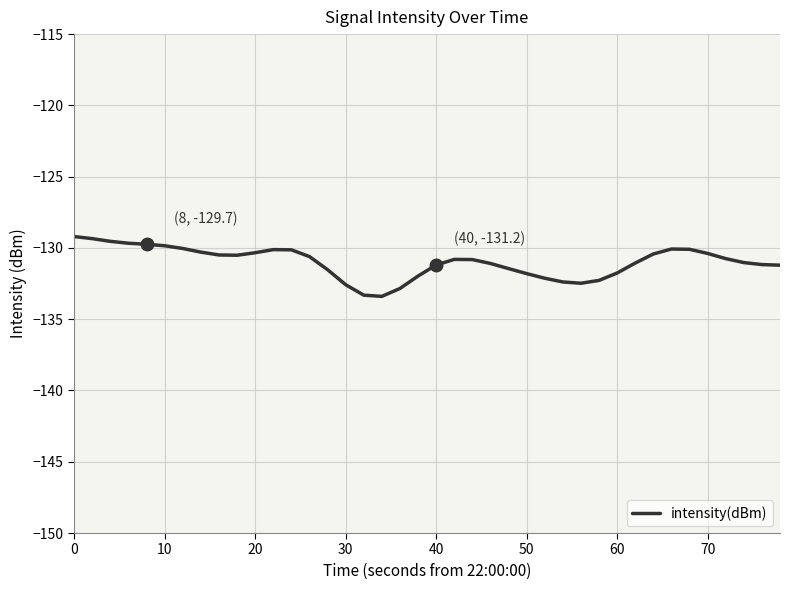

Does the chart display data point markers on the line(s)?

No